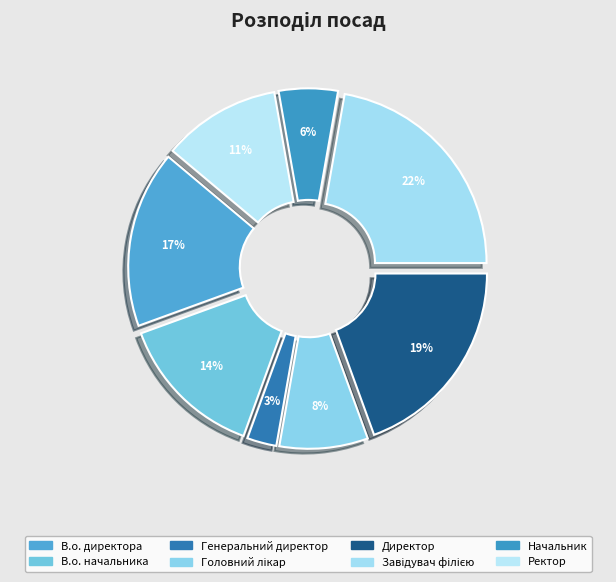

Combined, what portion of the pie is Начальник and Директор?

25.0%